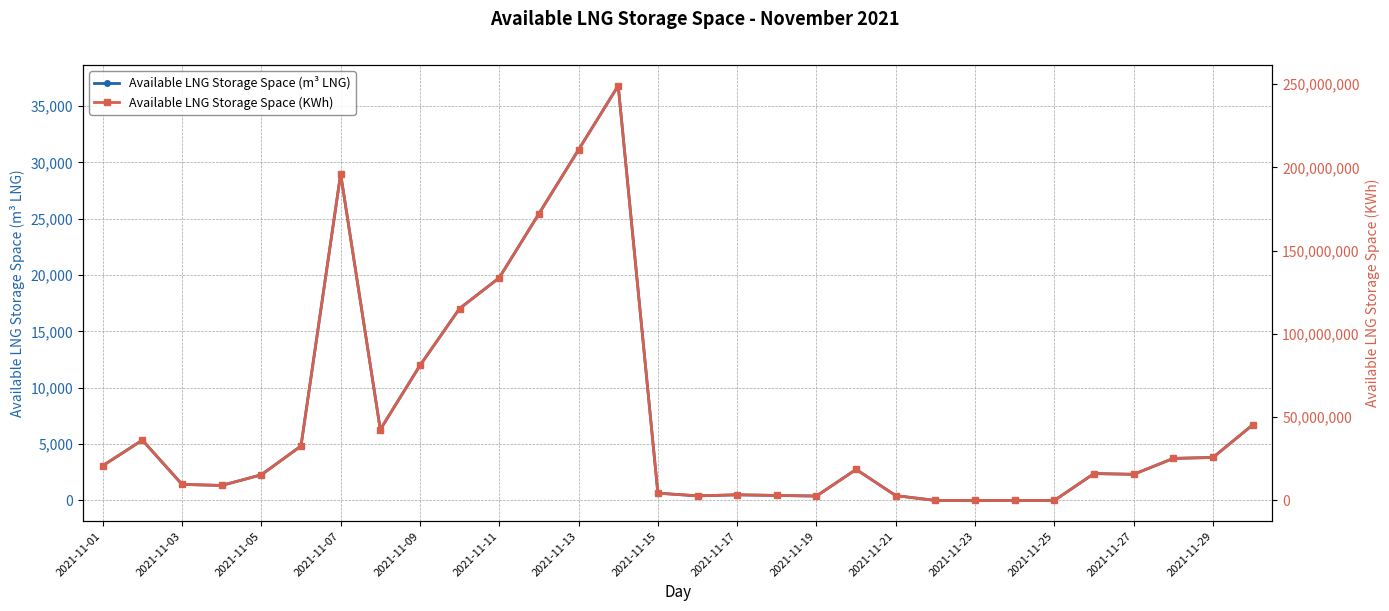

True or false: Available LNG Storage Space (m³ LNG) has more than 2 points higher than both neighbors.

True